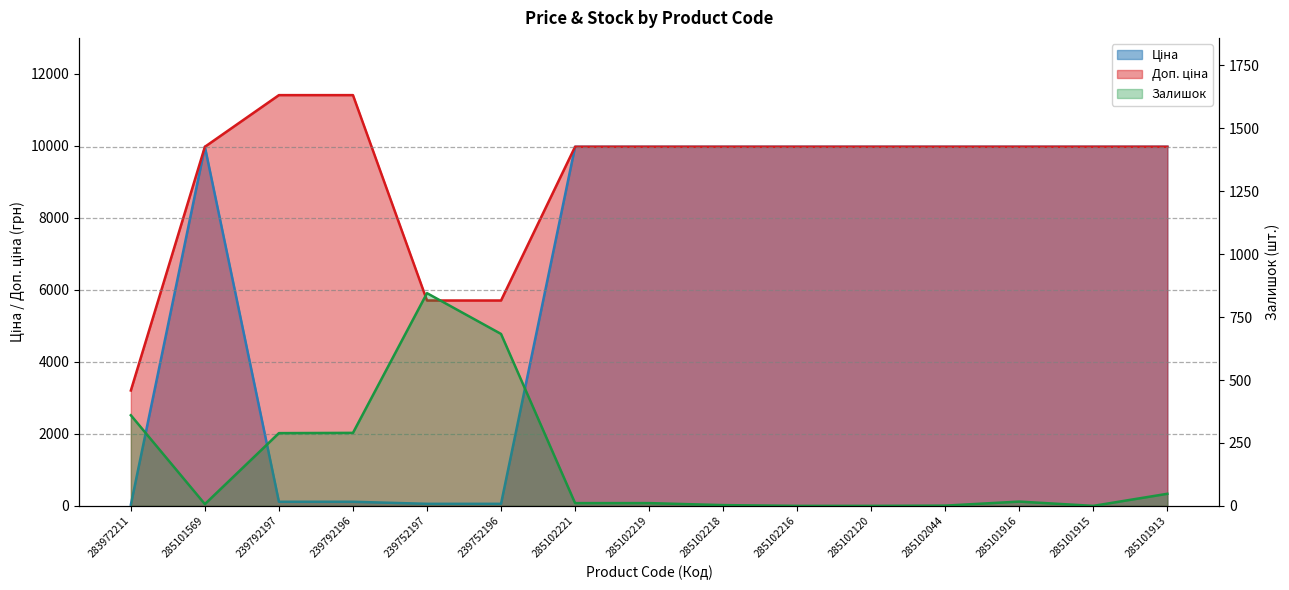

What is the sum of the Залишок values at 285102219 and 285101915?

11.0